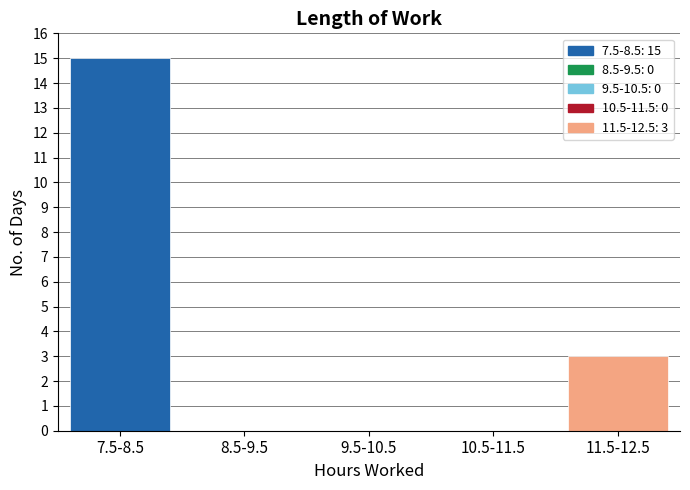

Reading left to right, extract all data points from this chart.

7.5-8.5=15	8.5-9.5=0	9.5-10.5=0	10.5-11.5=0	11.5-12.5=3